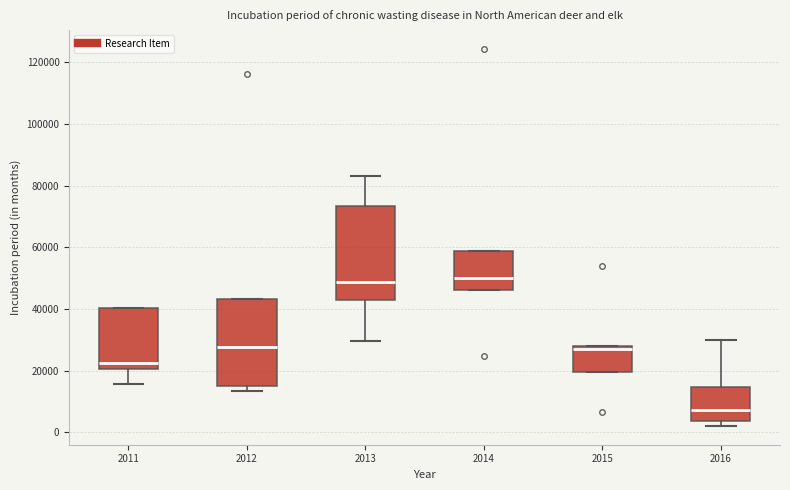

Reading left to right, transcribe this box plot: for each box, give where its median line is, the range the box spans, and where its two whiskers end, as read against the y-axis. The values are not printed on the chart, so give them approximately, as read against the axis.

2011: median 22000, box 20000 to 40000, whiskers 16000 to 40000
2012: median 28000, box 14000 to 44000, whiskers 14000 (just below the box's lower edge) to 44000
2013: median 48000, box 42000 to 74000, whiskers 30000 to 84000
2014: median 50000, box 46000 to 58000, whiskers 46000 to 58000
2015: median 28000 (just below the box's upper edge), box 20000 to 28000, whiskers 20000 to 28000
2016: median 8000, box 4000 to 14000, whiskers 2000 to 30000